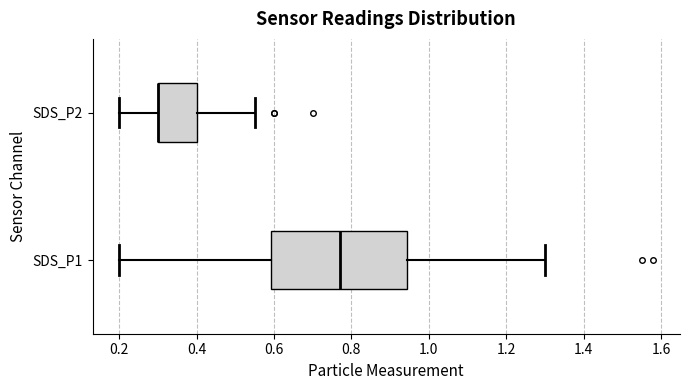

Where does the left whisker of the box for SDS_P1 end on the x-axis? The values are not printed on the chart, so give them approximately, as read against the axis.

0.20